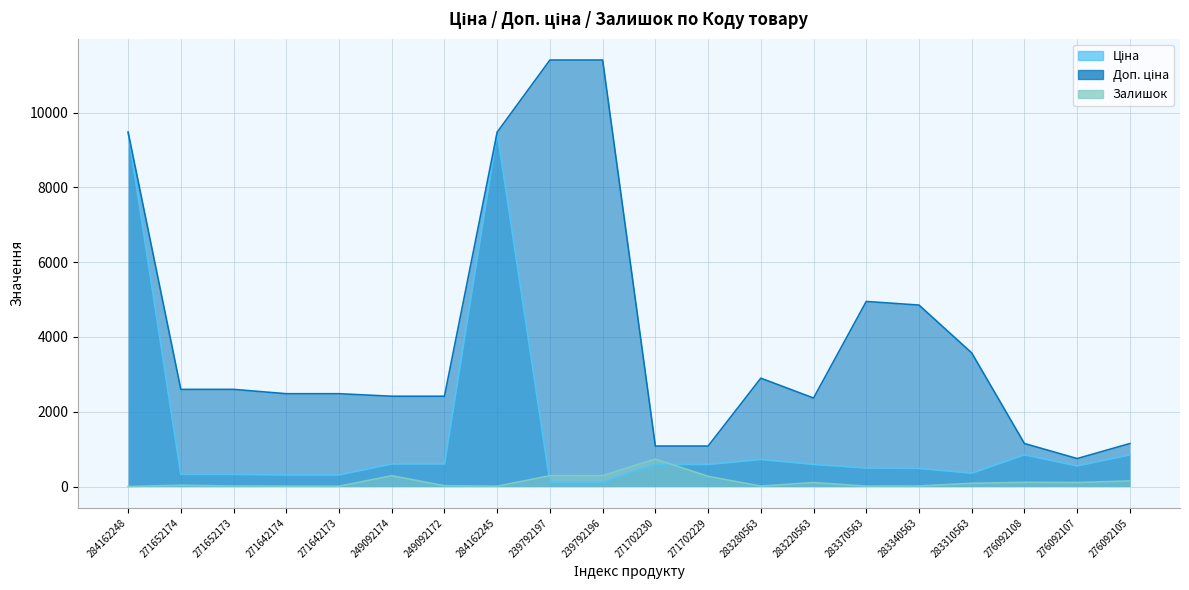

Reading right to left, transcribe all the data shown in this chart.

Ціна: 276092105=848.4	276092107=551.5	276092108=848.4	283310563=357.4	283340563=485.4	283370563=495.0	283220563=591.6	283280563=724.5	271702229=589.9	271702230=589.9	239792196=114.1	239792197=114.1	284162245=9480.1	249092172=603.7	249092174=603.7	271642173=310.3	271642174=310.3	271652173=324.8	271652174=324.8	284162248=9480.1
Доп. ціна: 276092105=1149.7	276092107=747.0	276092108=1149.7	283310563=3573.9	283340563=4853.8	283370563=4950.4	283220563=2366.5	283280563=2897.8	271702229=1081.7	271702230=1081.7	239792196=11410.0	239792197=11410.0	284162245=9480.1	249092172=2414.8	249092174=2414.8	271642173=2482.4	271642174=2482.4	271652173=2598.3	271652174=2598.3	284162248=9480.1
Залишок: 276092105=149.0	276092107=107.0	276092108=112.0	283310563=85.0	283340563=14.0	283370563=9.0	283220563=106.0	283280563=11.0	271702229=272.0	271702230=735.0	239792196=290.0	239792197=289.0	284162245=8.0	249092172=21.0	249092174=288.0	271642173=7.0	271642174=9.0	271652173=12.0	271652174=33.0	284162248=0.0